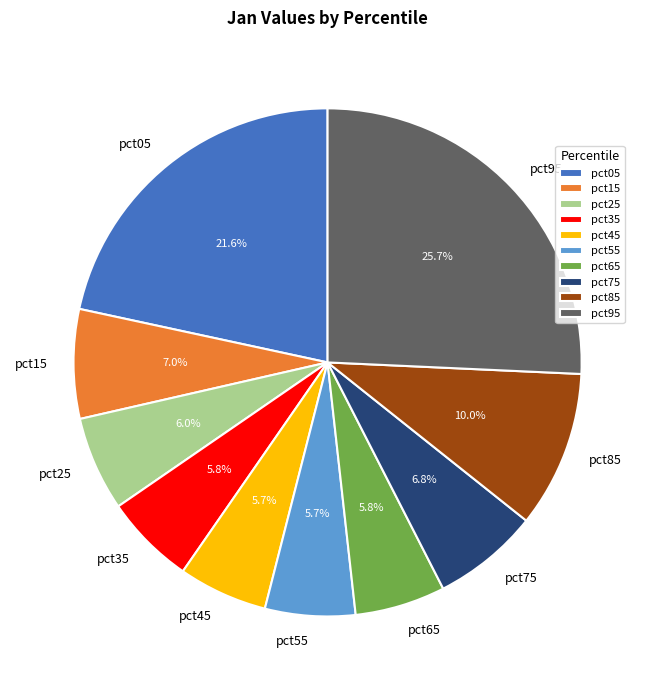

Do pct85 and pct35 together represent more than half of the pie?

No